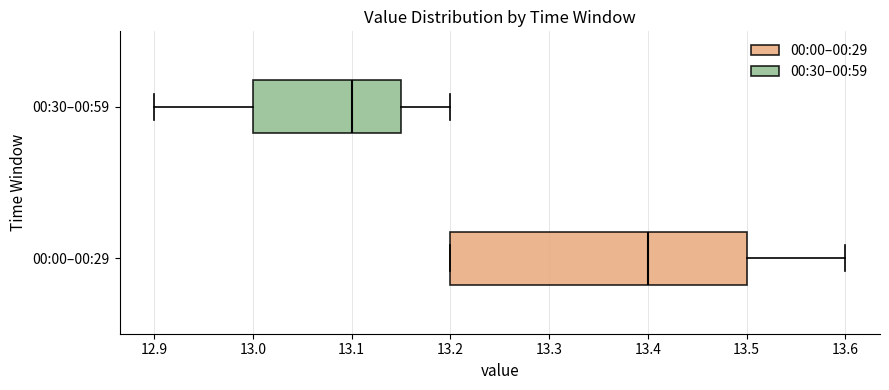

Where does the right whisker of the box for 00:30–00:59 end on the x-axis? The values are not printed on the chart, so give them approximately, as read against the axis.

13.20